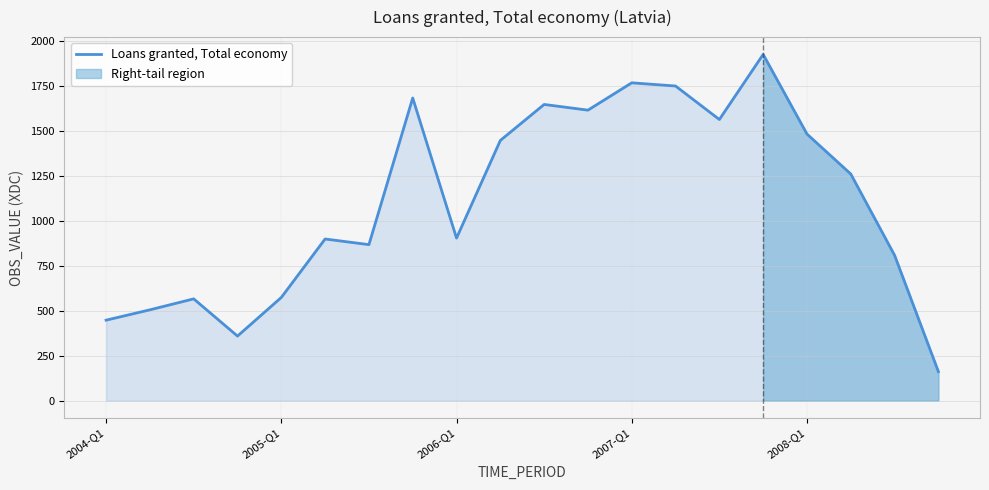

What is the difference between the values at 2007-Q1 and 2004-Q1?

1321.4